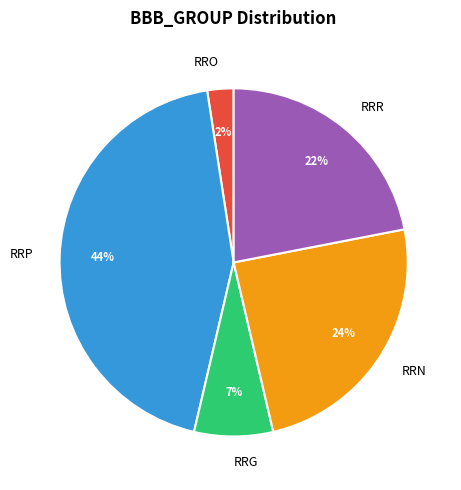

Is there any slice that represents more than half of the pie?

No